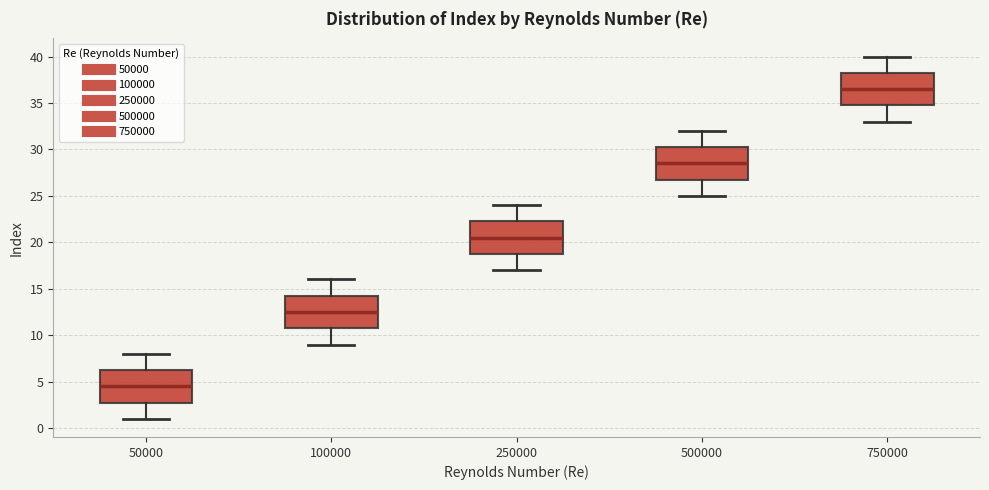

Reading left to right, read every box against the y-axis: the position of its median line, the range the box covers, and the ends of its whiskers. The values are not printed on the chart, so give them approximately, as read against the axis.

50000: median 4.5, box 3.0 to 6.5, whiskers 1.0 to 8.0
100000: median 12.5, box 11.0 to 14.5, whiskers 9.0 to 16.0
250000: median 20.5, box 19.0 to 22.5, whiskers 17.0 to 24.0
500000: median 28.5, box 27.0 to 30.5, whiskers 25.0 to 32.0
750000: median 36.5, box 35.0 to 38.5, whiskers 33.0 to 40.0